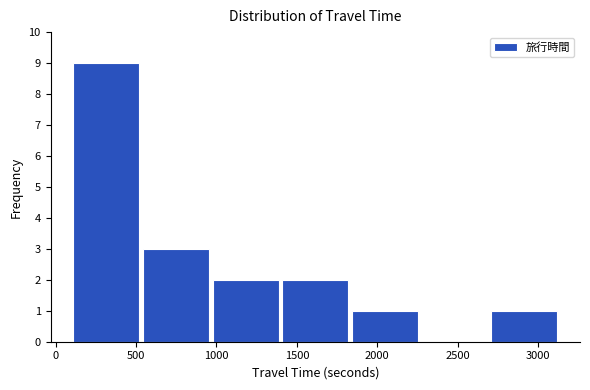

How tall is the bar that spans 950 to 1400 on the x-axis? Neither the bar edges nor the heights are printed on the chart, so give them approximately, as read against the axes.

2